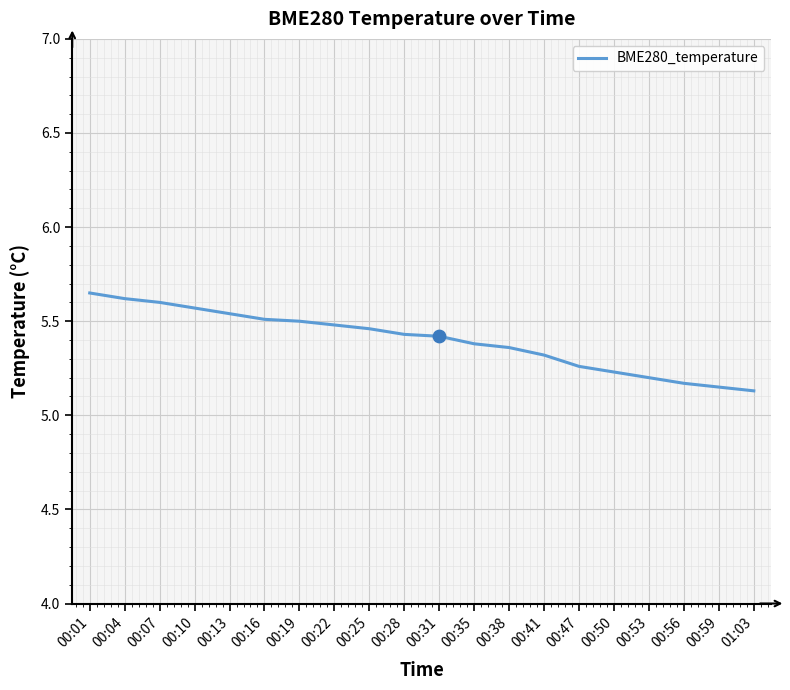

Which has a higher value, 00:04 or 00:41?

00:04